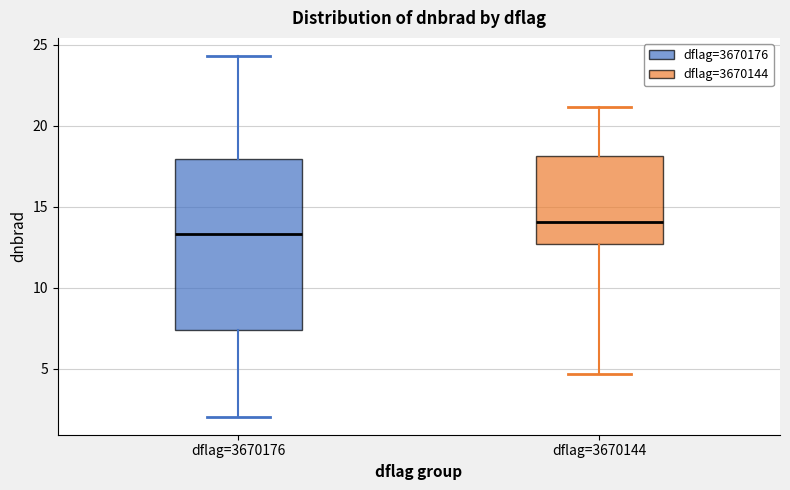

Reading left to right, read every box against the y-axis: the position of its median line, the range the box covers, and the ends of its whiskers. The values are not printed on the chart, so give them approximately, as read against the axis.

dflag=3670176: median 13.5, box 7.5 to 18.0, whiskers 2.0 to 24.5
dflag=3670144: median 14.0, box 12.5 to 18.0, whiskers 4.5 to 21.0